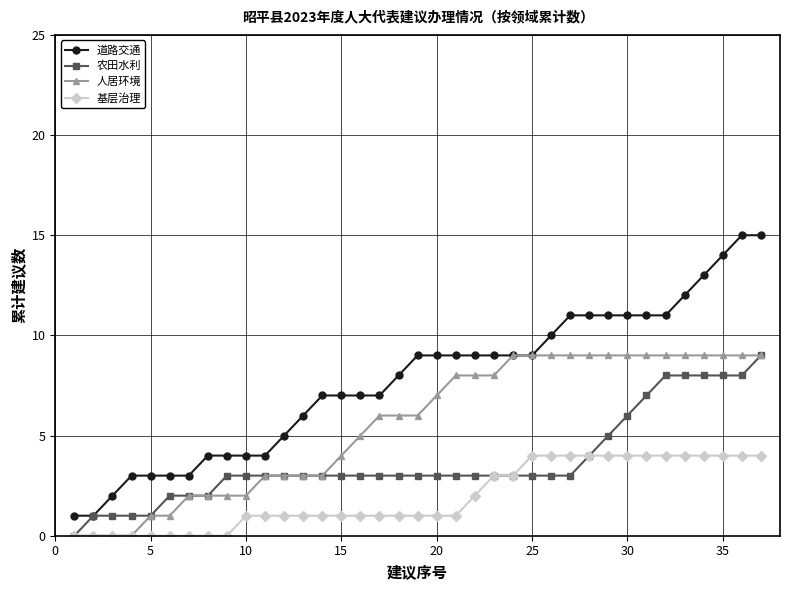

What is the difference between the second highest and minimum values in the 基层治理 series?

4